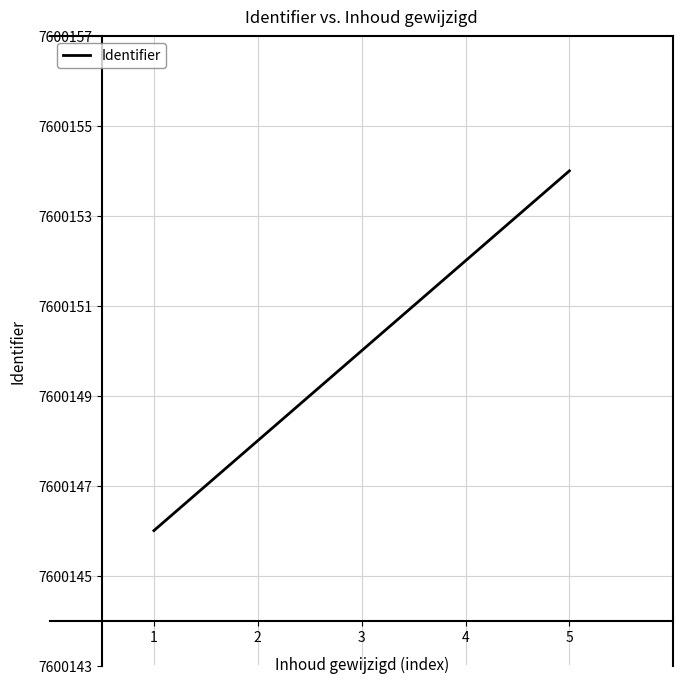

What is the approximate value at 2?

7600148